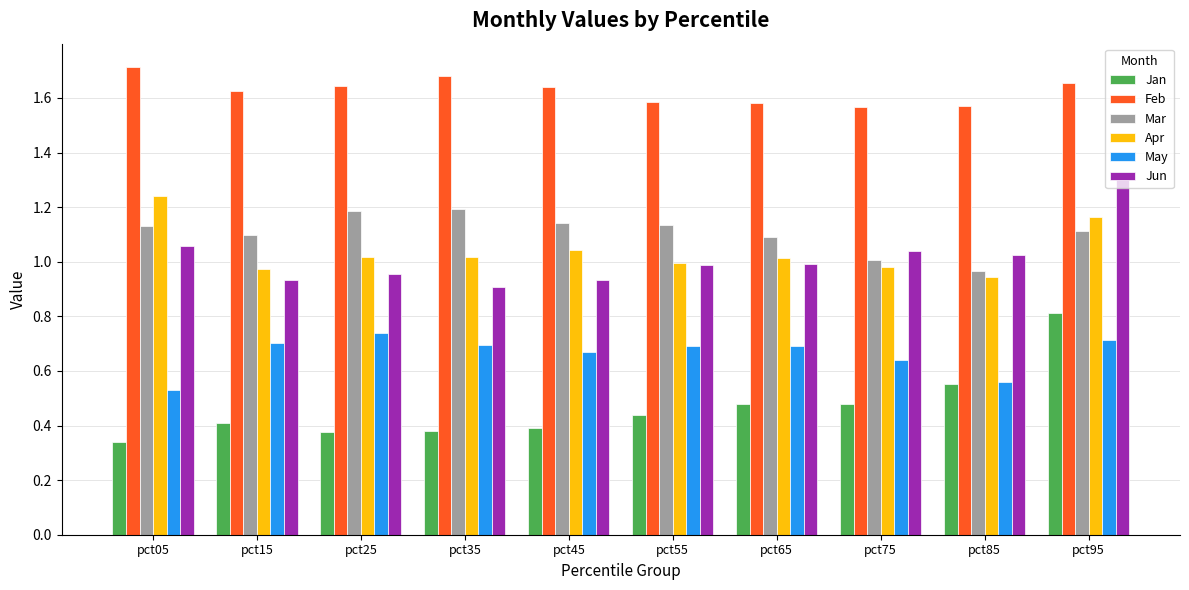

Which label corresponds to the largest value in the chart?

pct05